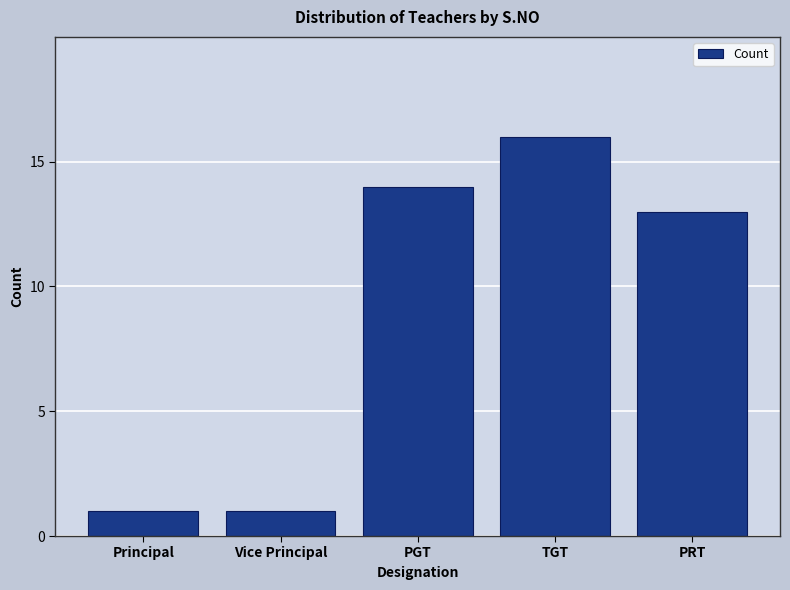

Reading left to right, list all the values displayed in this chart.

1	1	14	16	13